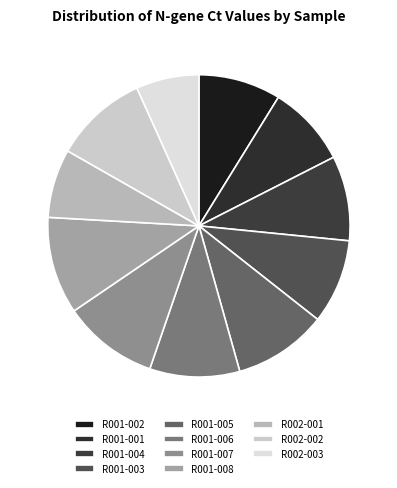

Count the number of slices in the pie.

11